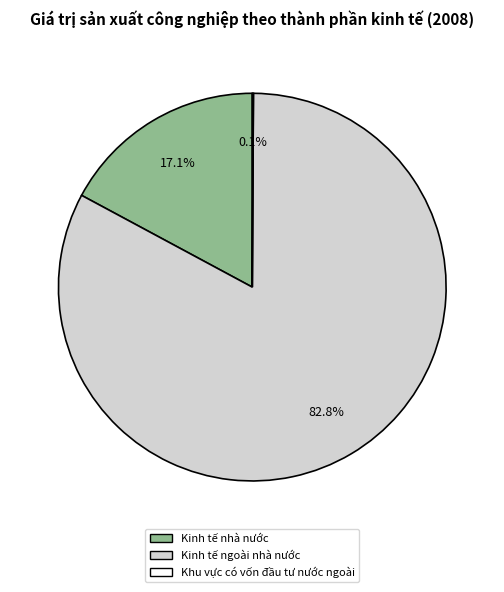

Which category has the biggest portion of the pie?

Kinh tế ngoài nhà nước